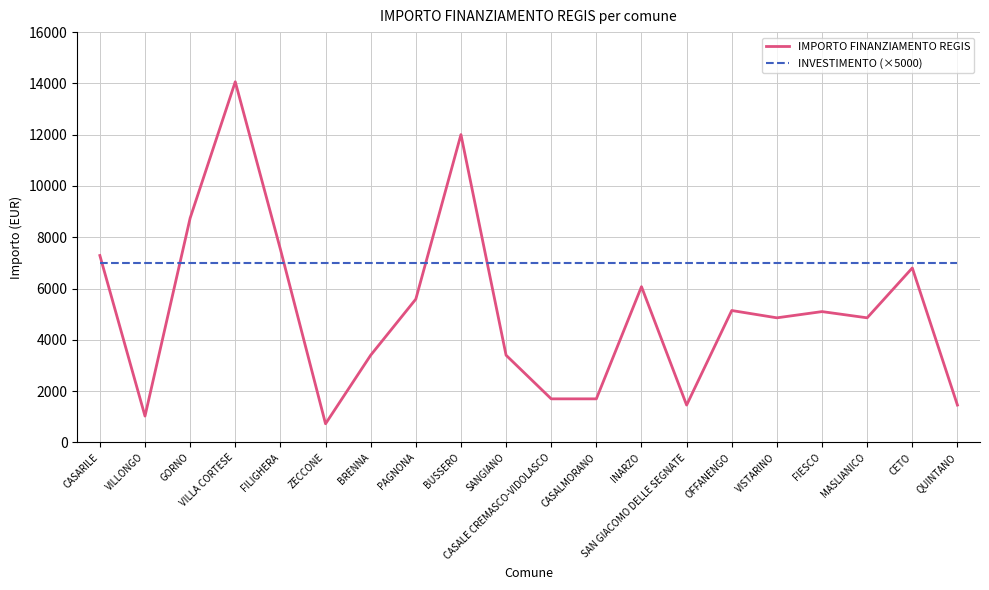

The INVESTIMENTO (×5000) series shows 7000 at BRENNA. True or false?

True